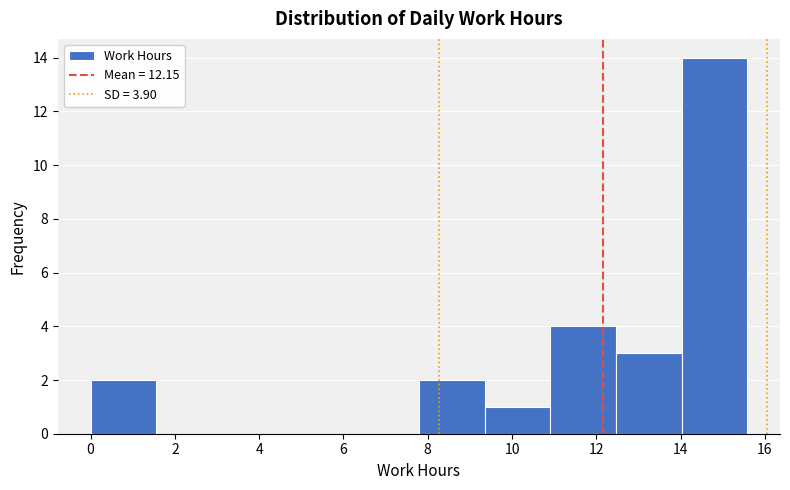

What is the height of the bar covering 14.0 to 15.6 on the x-axis? Neither the bar edges nor the heights are printed on the chart, so give them approximately, as read against the axes.

14